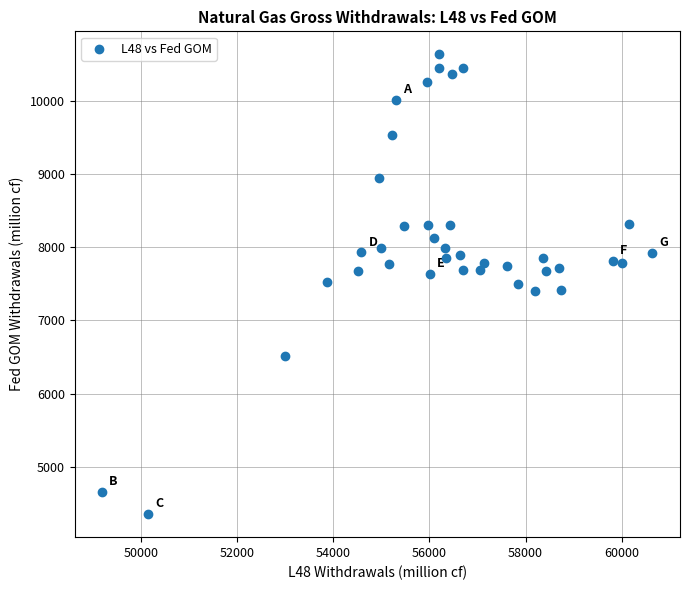

What is the range of Y values (max minus min)?

6278